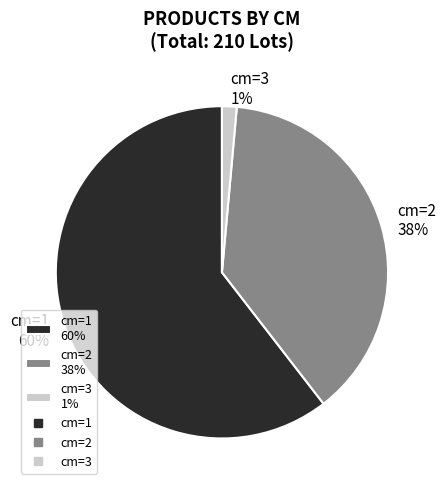

Count the number of slices in the pie.

3